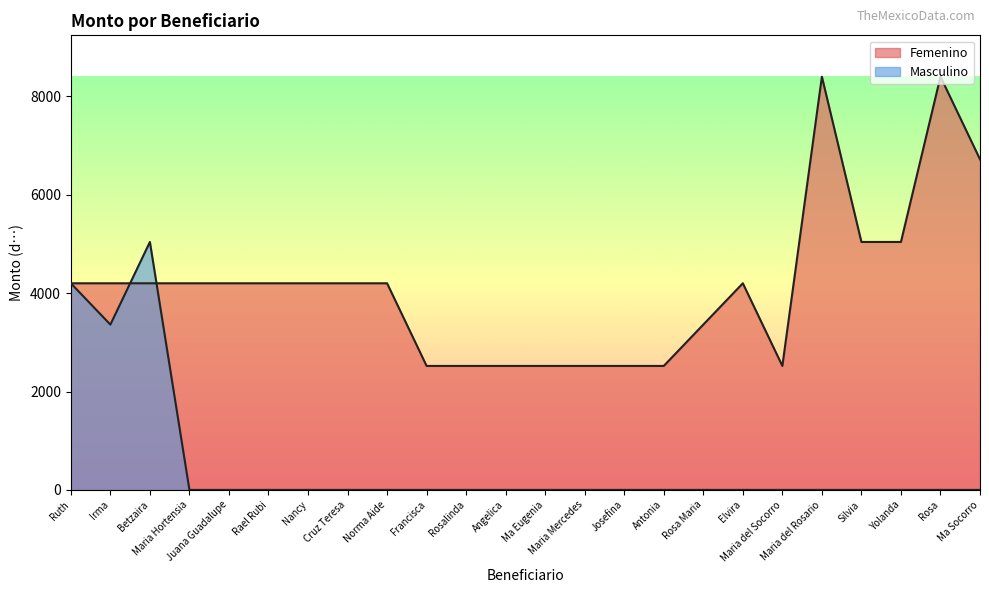

Between Nancy and Norma Aide, which is larger?

Nancy